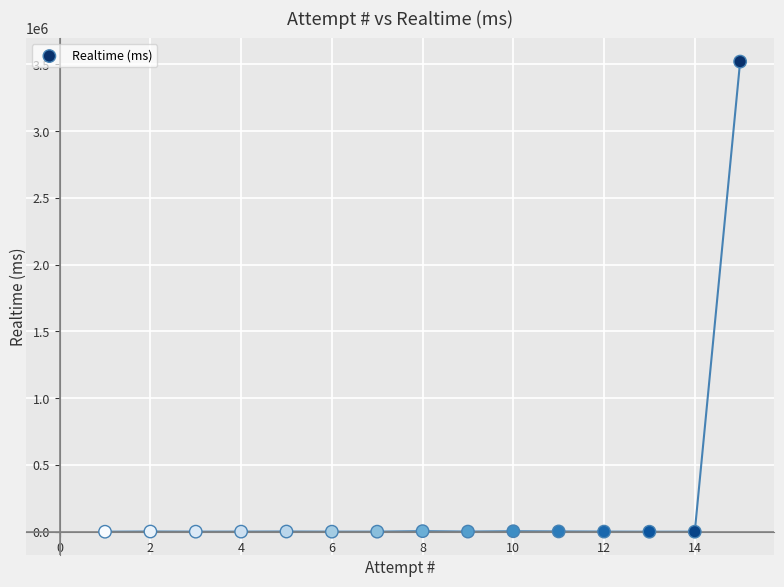

What is the range of Y values (max minus min)?

3520406